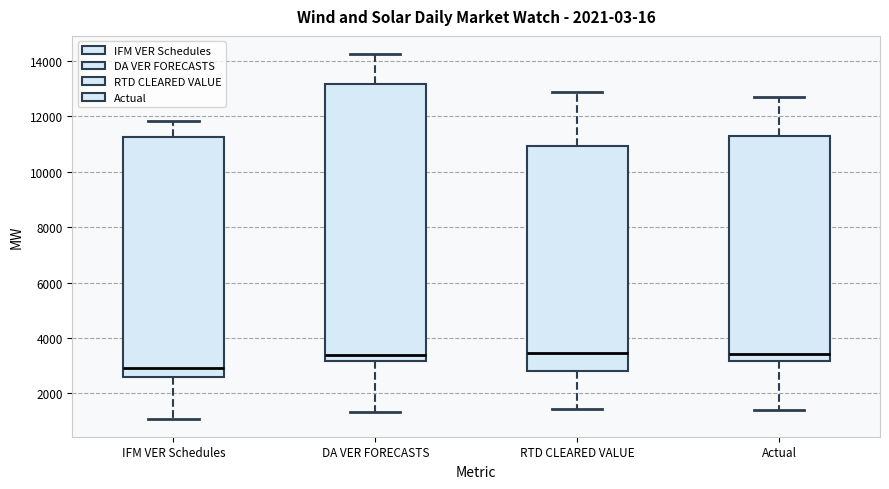

Reading left to right, transcribe this box plot: for each box, give where its median line is, the range the box spans, and where its two whiskers end, as read against the y-axis. The values are not printed on the chart, so give them approximately, as read against the axis.

IFM VER Schedules: median 3000, box 2600 to 11200, whiskers 1000 to 11800
DA VER FORECASTS: median 3400, box 3200 to 13200, whiskers 1400 to 14200
RTD CLEARED VALUE: median 3400, box 2800 to 11000, whiskers 1400 to 12800
Actual: median 3400, box 3200 to 11200, whiskers 1400 to 12800